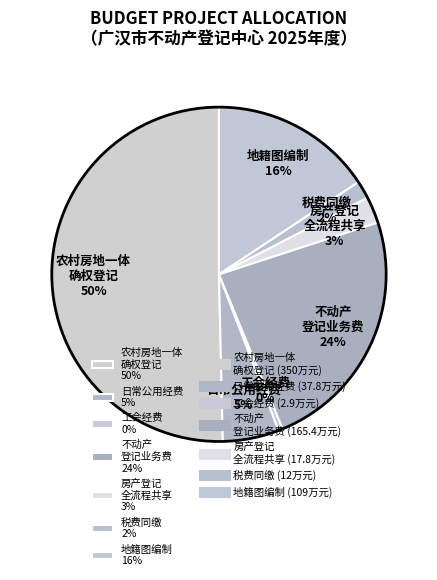

What is the smallest slice in the pie chart?

工会经费 0%